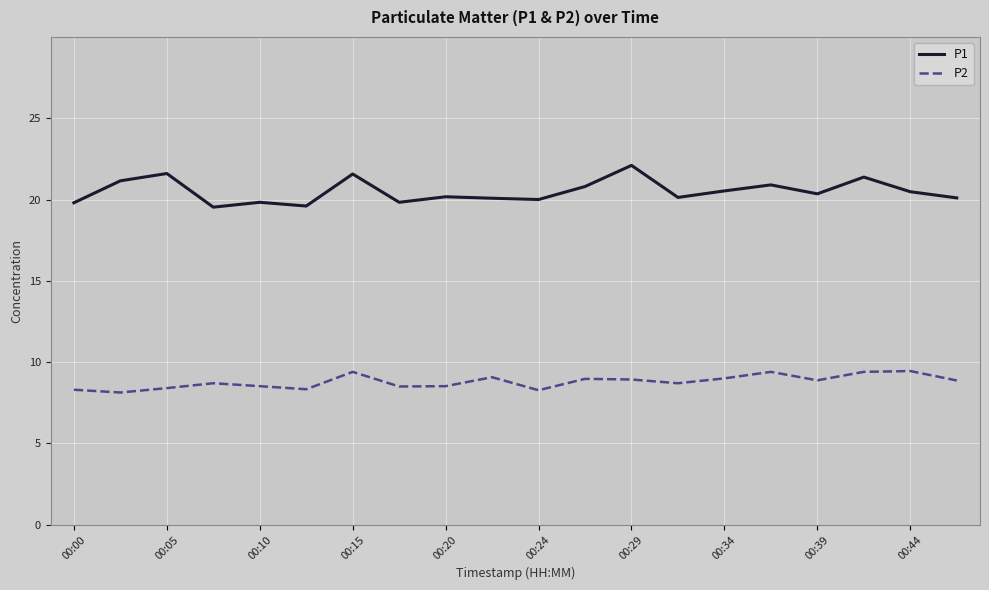

At how many categories does at least one series exceed 9?

20